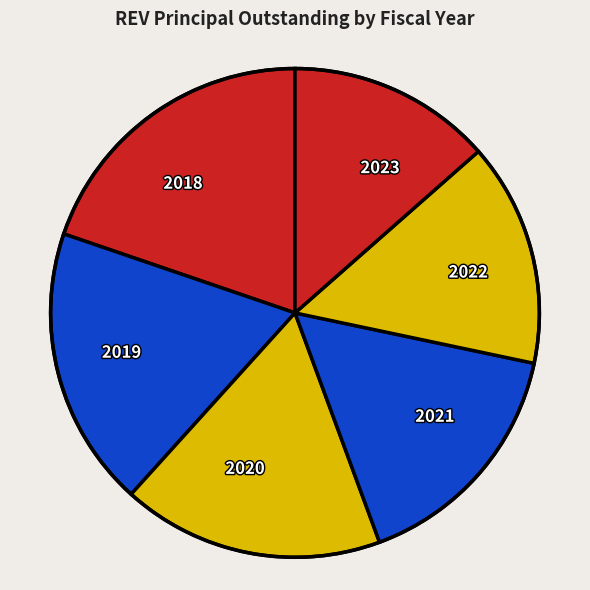

Is the sum of 2019 and 2018 greater than half?

No